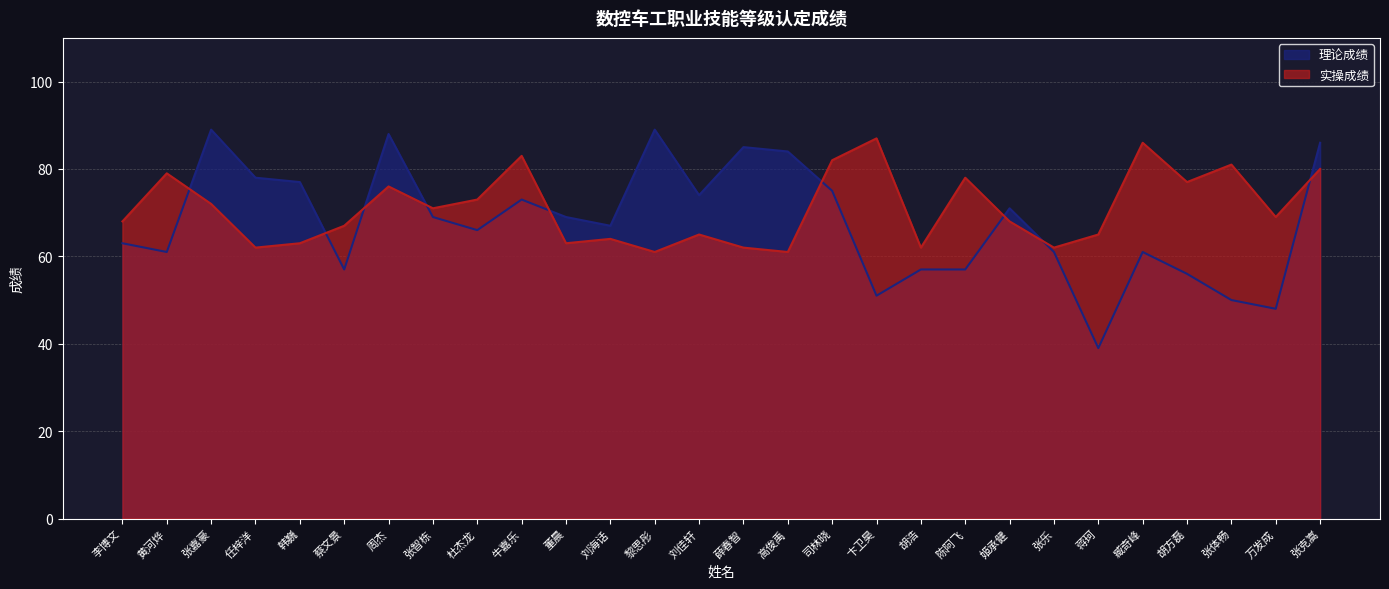

The value of 实操成绩 at 胡浩 is 62. True or false?

True